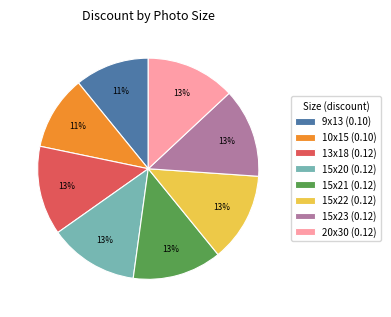

True or false: 15x20 accounts for 27% of the total.

False